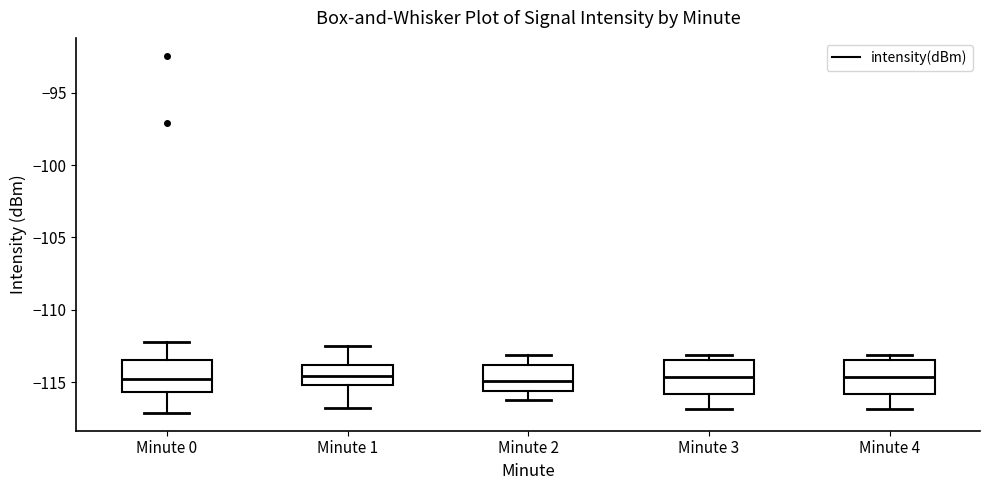

Reading left to right, read every box against the y-axis: the position of its median line, the range the box covers, and the ends of its whiskers. The values are not printed on the chart, so give them approximately, as read against the axis.

Minute 0: median -115.0, box -115.5 to -113.5, whiskers -117.0 to -112.5
Minute 1: median -114.5, box -115.0 to -114.0, whiskers -117.0 to -112.5
Minute 2: median -115.0, box -115.5 to -114.0, whiskers -116.0 to -113.0
Minute 3: median -114.5, box -116.0 to -113.5, whiskers -117.0 to -113.0
Minute 4: median -114.5, box -116.0 to -113.5, whiskers -117.0 to -113.0